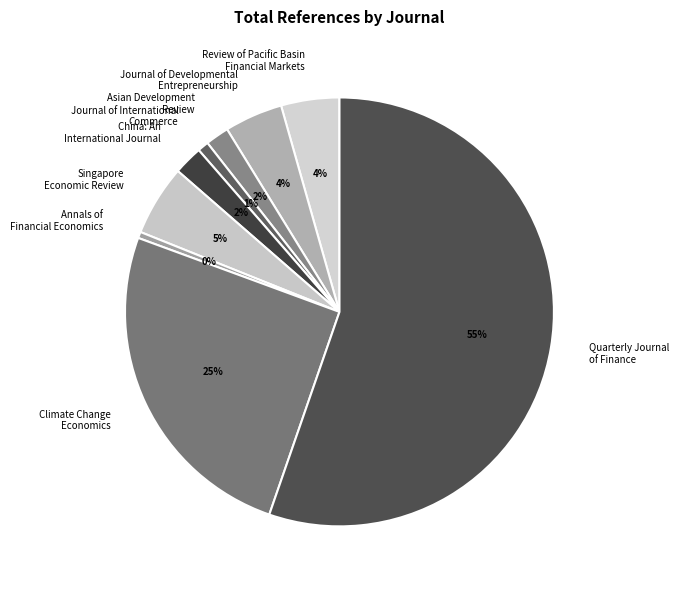

To the nearest percent, what is the combined percentage of Journal of International Commerce and Asian Development Review?

3%